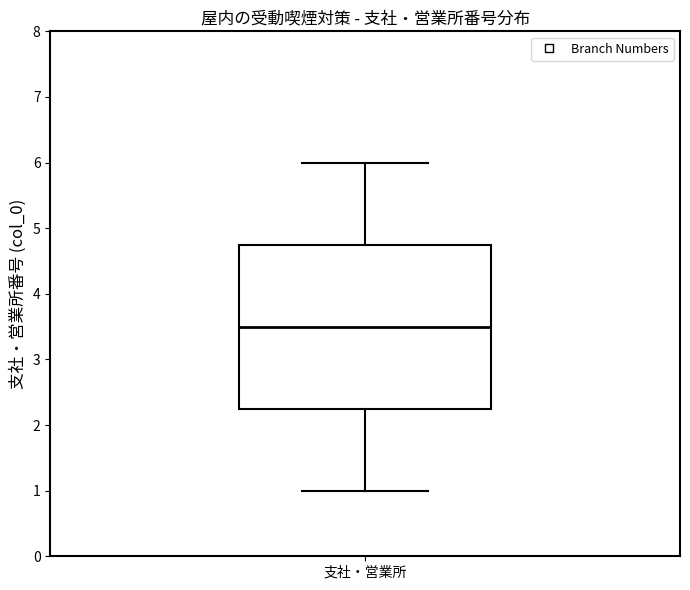

Transcribe this box plot: give where the median line is, the range the box spans, and where the two whiskers end, as read against the y-axis. The values are not printed on the chart, so give them approximately, as read against the axis.

median 3.5, box 2.3 to 4.8, whiskers 1.0 to 6.0